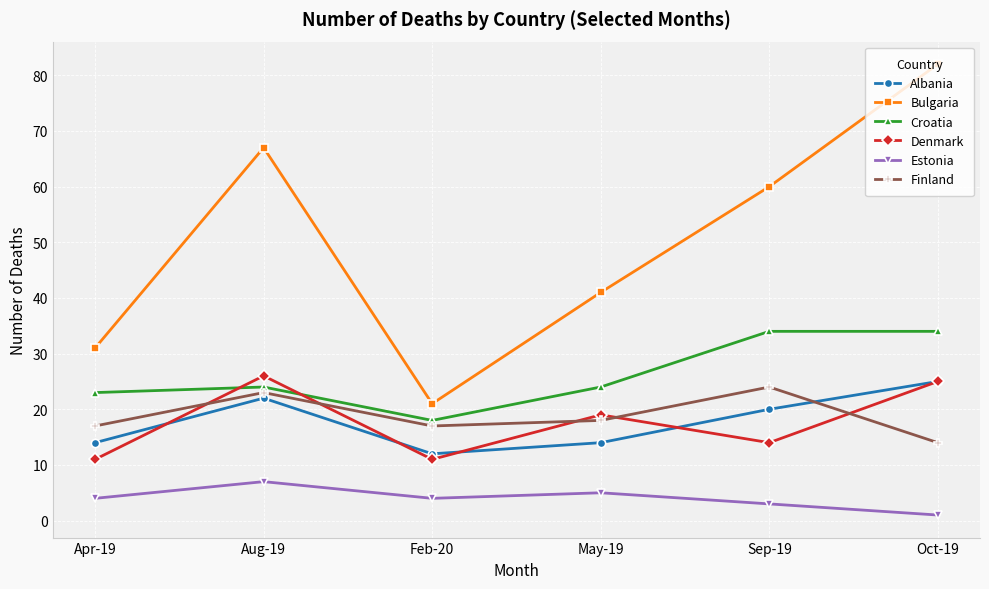

Is this an area chart (filled region under the line)?

No